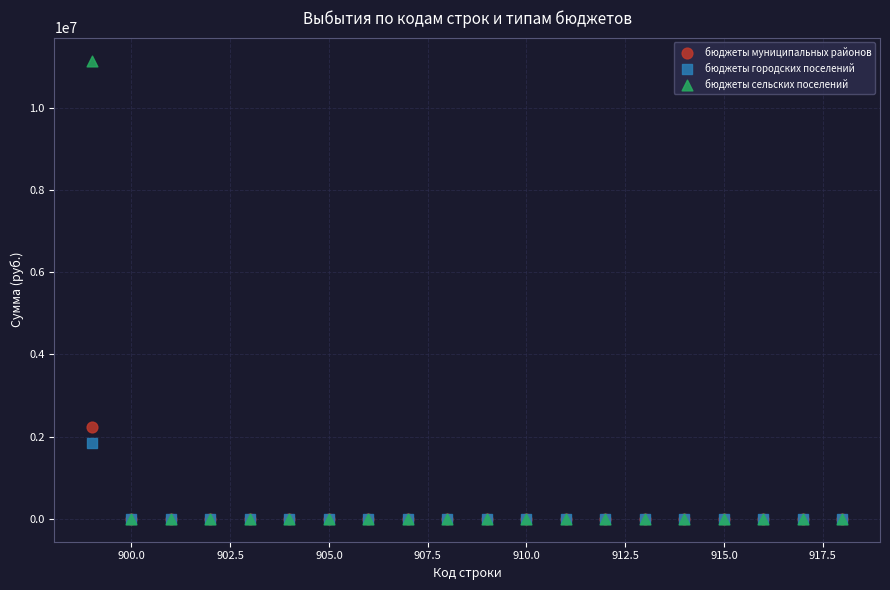

Across all series, what Y value is closest to 5571685?

2228460.0